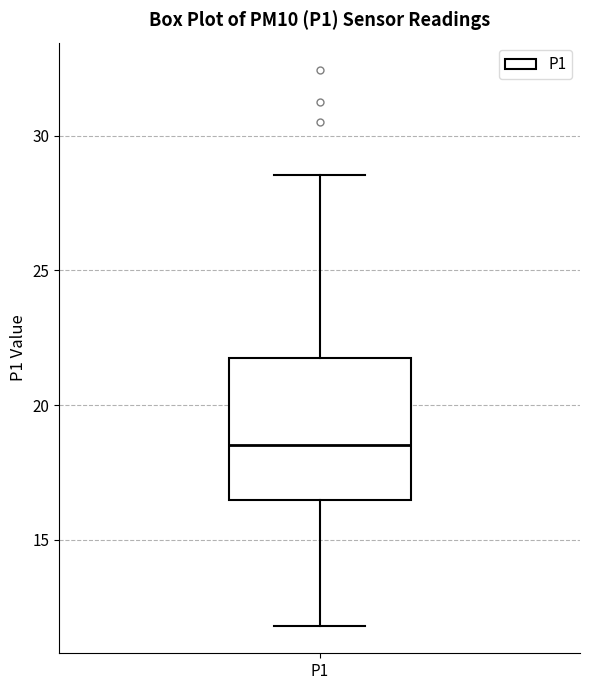

Read this box plot against the y-axis: the position of the median line, the range covered by the box, and the ends of both whiskers. The values are not printed on the chart, so give them approximately, as read against the axis.

median 18.5, box 16.5 to 21.5, whiskers 12.0 to 28.5